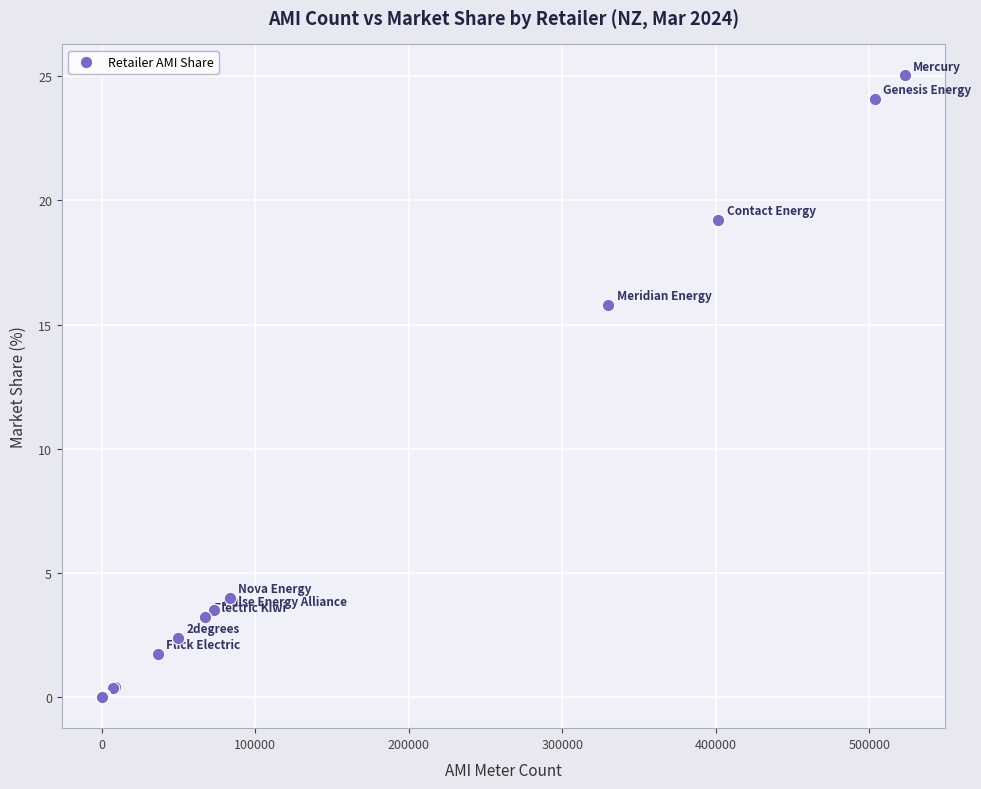

What Y value in the scatter plot is closest to 12?

15.8